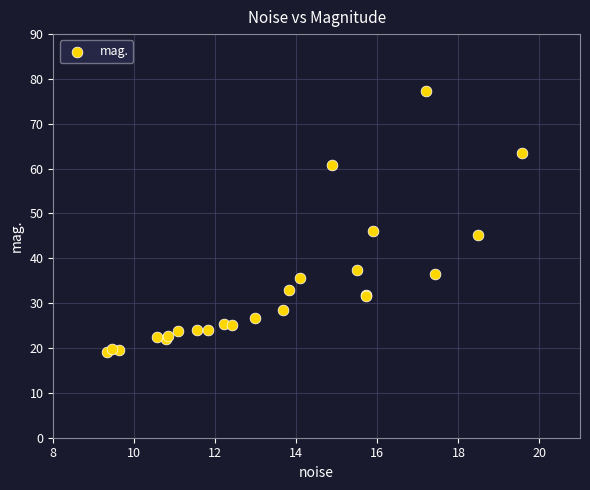

What Y value in the scatter plot is closest to 48?

46.1